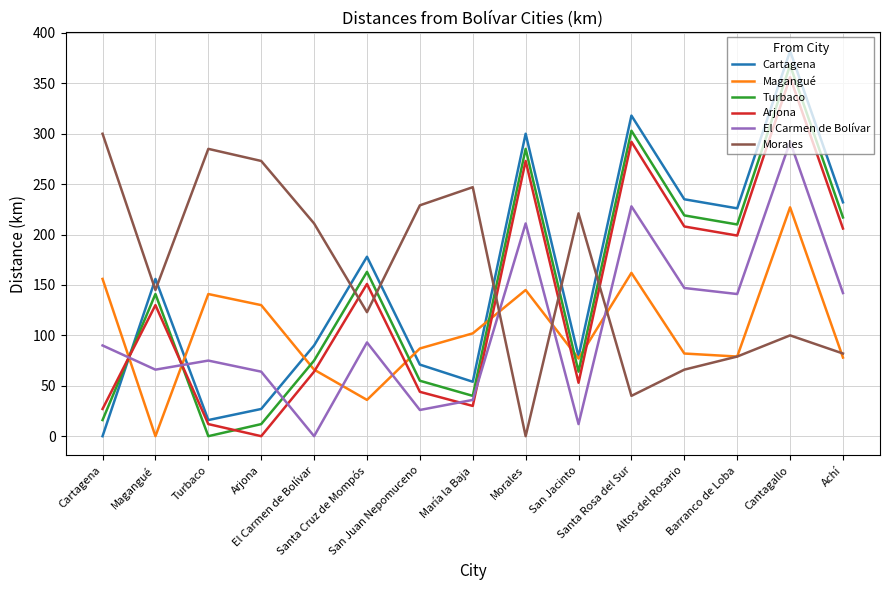

Between Arjona and San Jacinto, which series saw the biggest shift?

Magangué